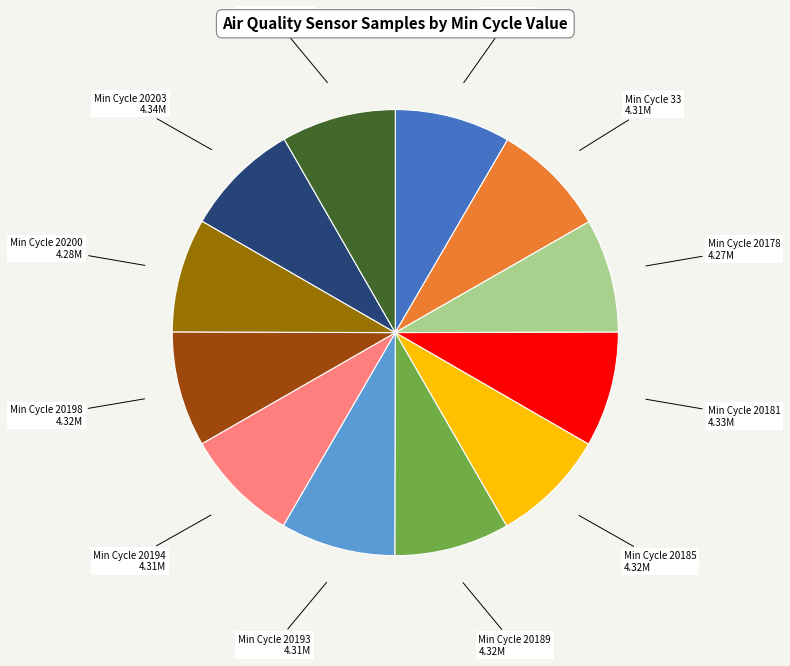

Is there any slice that represents more than half of the pie?

No